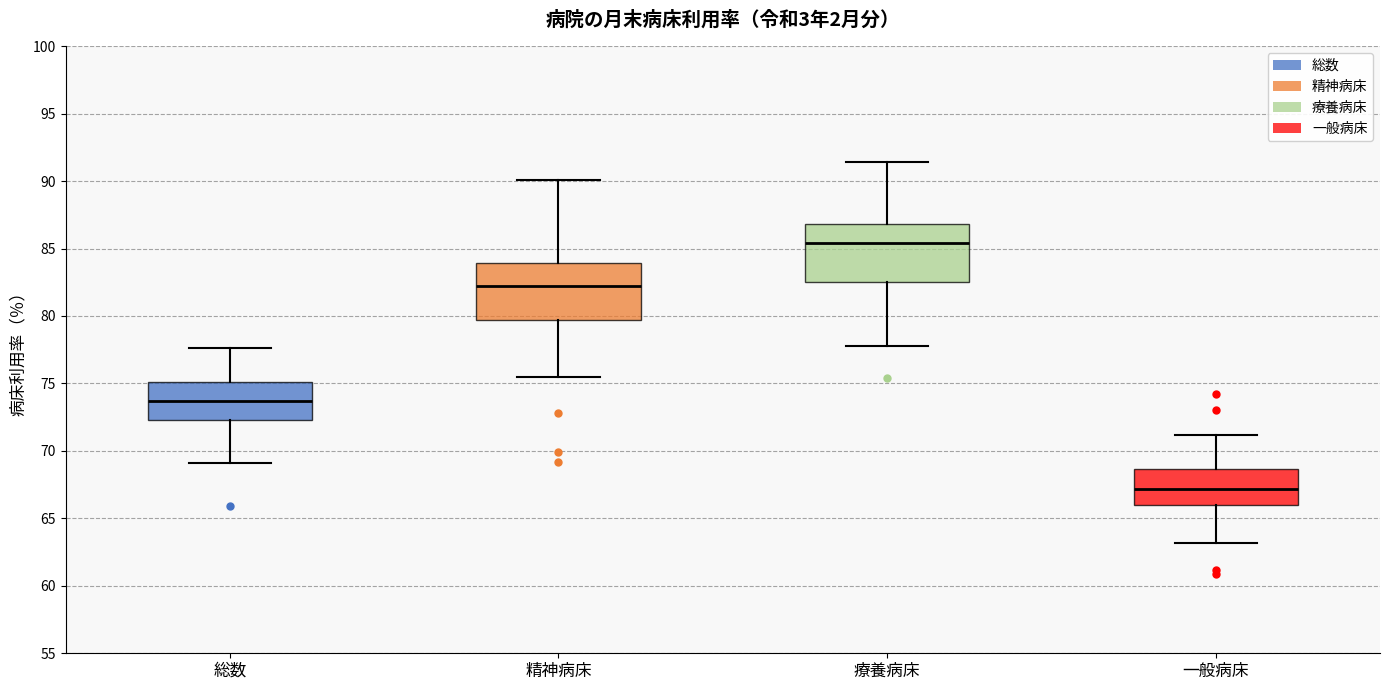

Which box has the highest median line?

療養病床